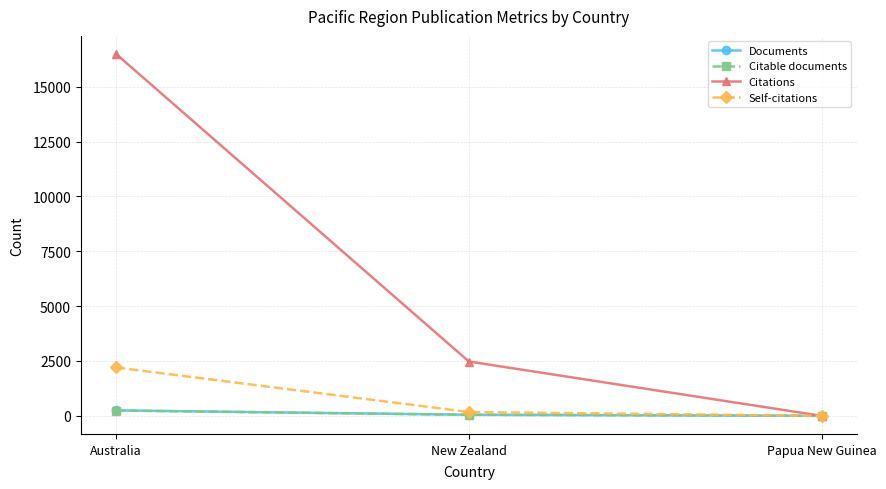

Which series has the largest total across all categories?

Citations